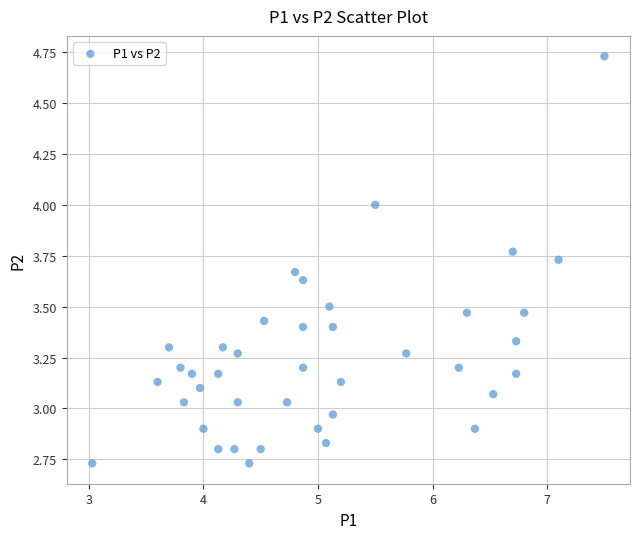

What is the range of Y values (max minus min)?

2.0